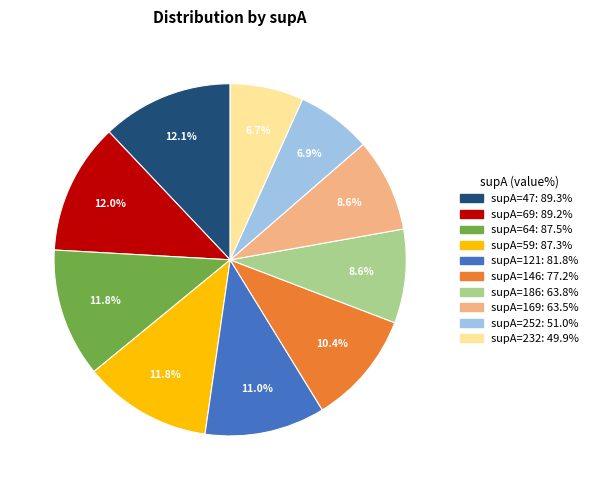

Between supA=64: 87.5% and supA=232: 49.9%, which is larger?

supA=64: 87.5%